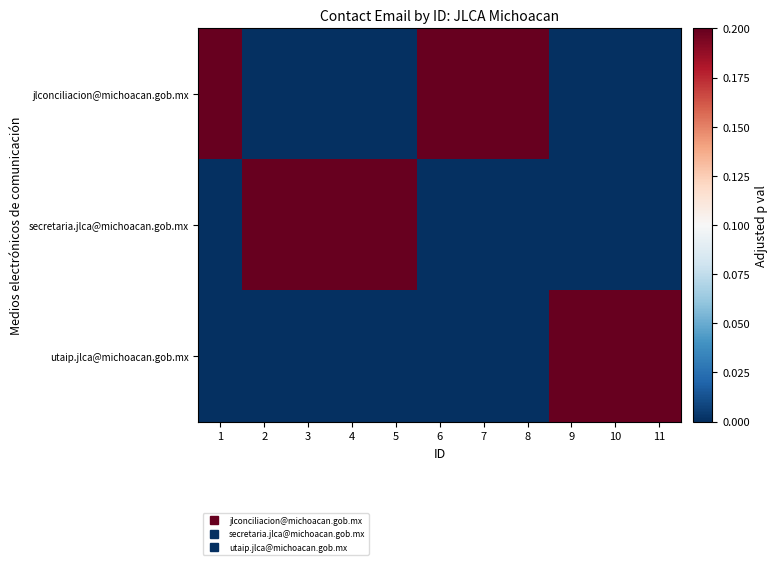

How many series are shown in this chart?

3